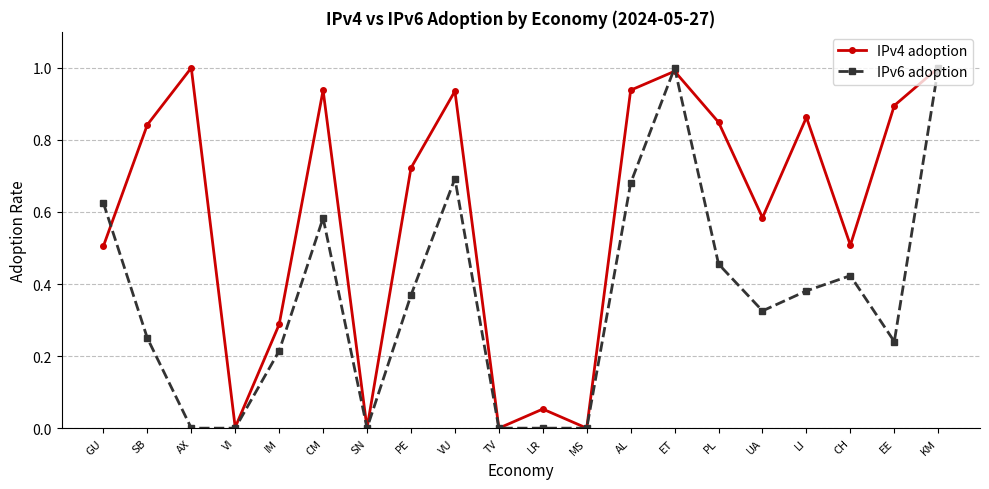

At VU, list the series in order from smallest to largest.

IPv6 adoption, IPv4 adoption